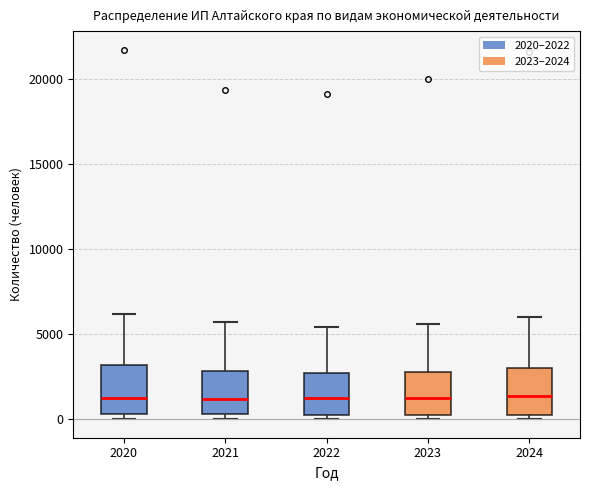

Where is the upper edge of the box at x = 2021 on the y-axis? The values are not printed on the chart, so give them approximately, as read against the axis.

3000